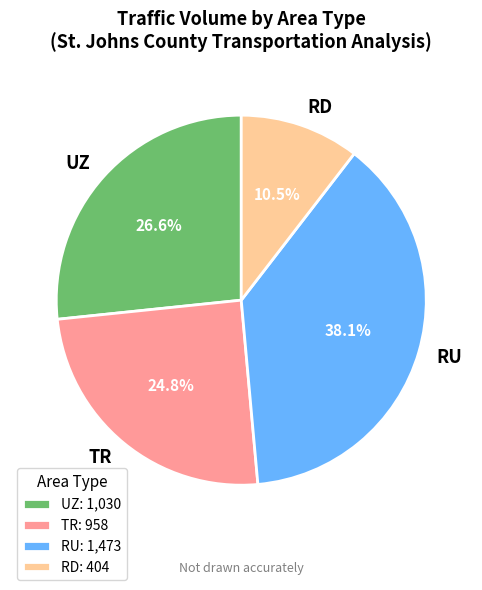

How much of the chart is everything except RU?

61.9%